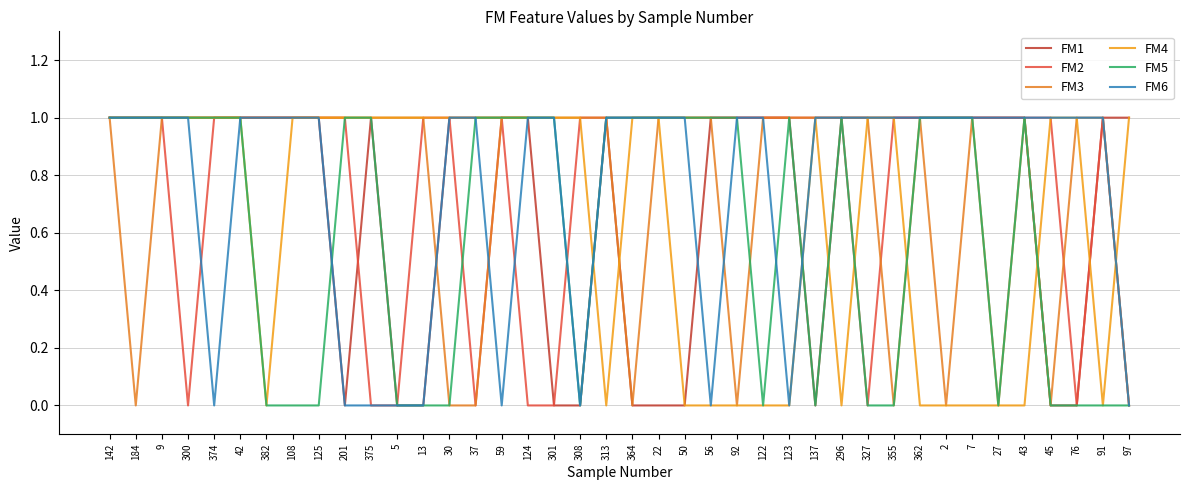

At which category does the chart reach its minimum across all series?

201